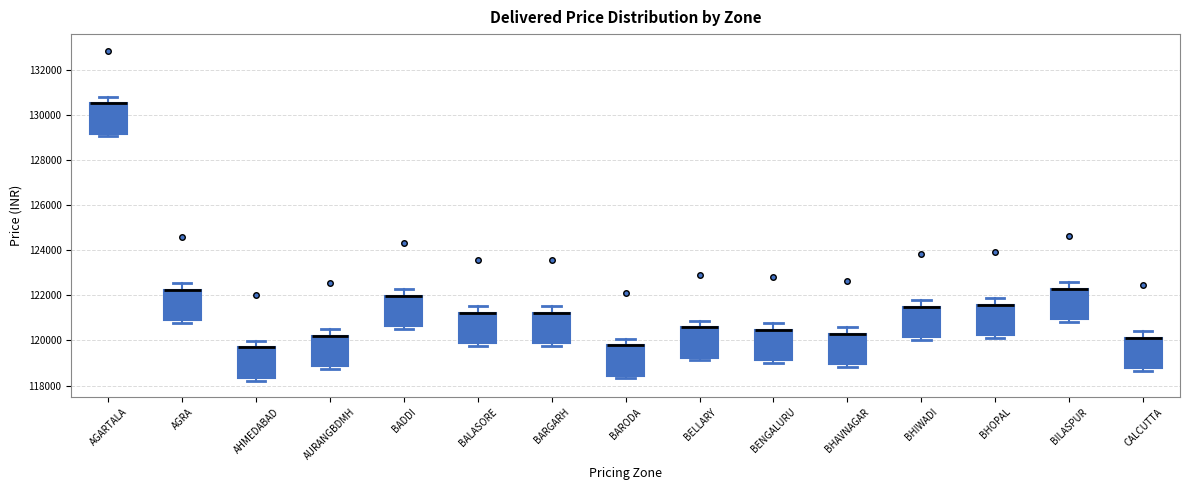

Reading left to right, transcribe this box plot: for each box, give where its median line is, the range the box spans, and where its two whiskers end, as read against the y-axis. The values are not printed on the chart, so give them approximately, as read against the axis.

AGARTALA: median 130600 (drawn on the box's upper edge), box 129200 to 130600, whiskers 129000 to 130800
AGRA: median 122200 (drawn on the box's upper edge), box 121000 to 122200, whiskers 120800 to 122600
AHMEDABAD: median 119600 (drawn on the box's upper edge), box 118400 to 119600, whiskers 118200 to 120000
AURANGBDMH: median 120200 (drawn on the box's upper edge), box 118800 to 120200, whiskers 118800 (just below the box's lower edge) to 120400
BADDI: median 122000 (drawn on the box's upper edge), box 120600 to 122000, whiskers 120600 (just below the box's lower edge) to 122200
BALASORE: median 121200 (drawn on the box's upper edge), box 119800 to 121200, whiskers 119800 (just below the box's lower edge) to 121600
BARGARH: median 121200 (drawn on the box's upper edge), box 119800 to 121200, whiskers 119800 (just below the box's lower edge) to 121600
BARODA: median 119800 (drawn on the box's upper edge), box 118400 to 119800, whiskers 118400 (just below the box's lower edge) to 120000
BELLARY: median 120600 (drawn on the box's upper edge), box 119200 to 120600, whiskers 119200 (just below the box's lower edge) to 120800
BENGALURU: median 120400 (drawn on the box's upper edge), box 119200 to 120400, whiskers 119000 to 120800
BHAVNAGAR: median 120200 (drawn on the box's upper edge), box 119000 to 120200, whiskers 118800 to 120600
BHIWADI: median 121600 (drawn on the box's upper edge), box 120200 to 121600, whiskers 120000 to 121800
BHOPAL: median 121600 (drawn on the box's upper edge), box 120200 to 121600, whiskers 120200 (just below the box's lower edge) to 121800
BILASPUR: median 122200 (drawn on the box's upper edge), box 121000 to 122200, whiskers 120800 to 122600
CALCUTTA: median 120200 (drawn on the box's upper edge), box 118800 to 120200, whiskers 118600 to 120400